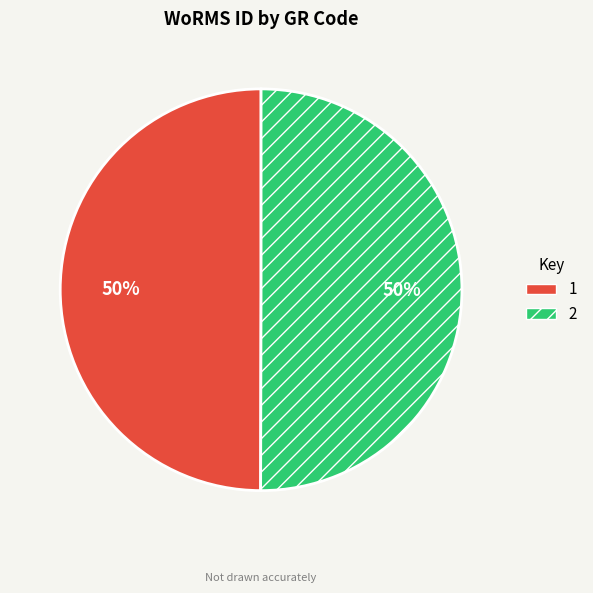

To the nearest percent, what is the average slice percentage?

50%